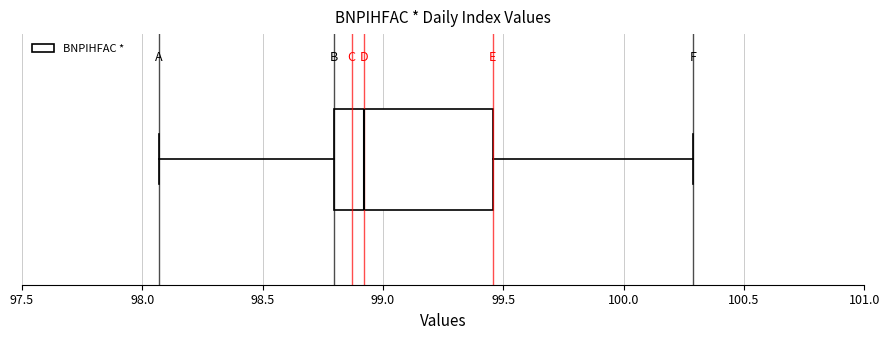

Transcribe this box plot: give where the median line is, the range the box spans, and where the two whiskers end, as read against the x-axis. The values are not printed on the chart, so give them approximately, as read against the axis.

median 98.90, box 98.80 to 99.45, whiskers 98.05 to 100.30